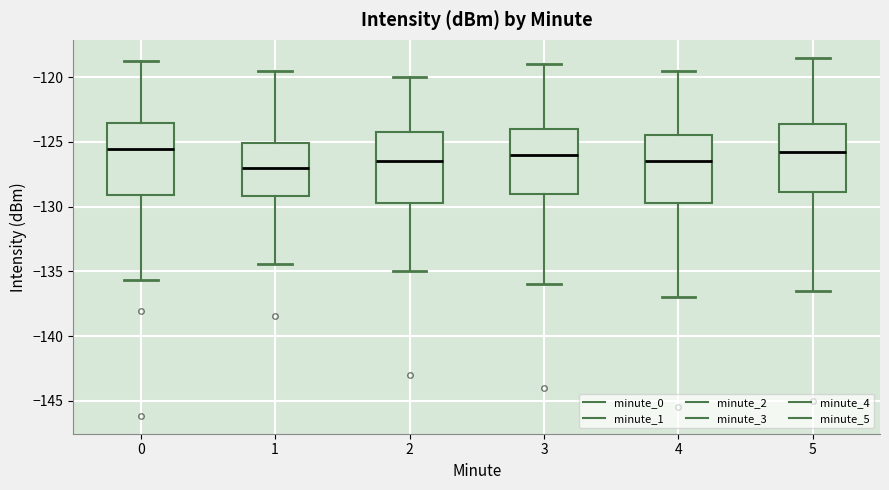

Reading left to right, read every box against the y-axis: the position of its median line, the range the box covers, and the ends of its whiskers. The values are not printed on the chart, so give them approximately, as read against the axis.

0: median -125.5, box -129.0 to -123.5, whiskers -135.5 to -118.5
1: median -127.0, box -129.0 to -125.0, whiskers -134.5 to -119.5
2: median -126.5, box -129.5 to -124.0, whiskers -135.0 to -120.0
3: median -126.0, box -129.0 to -124.0, whiskers -136.0 to -119.0
4: median -126.5, box -129.5 to -124.5, whiskers -137.0 to -119.5
5: median -125.5, box -129.0 to -123.5, whiskers -136.5 to -118.5